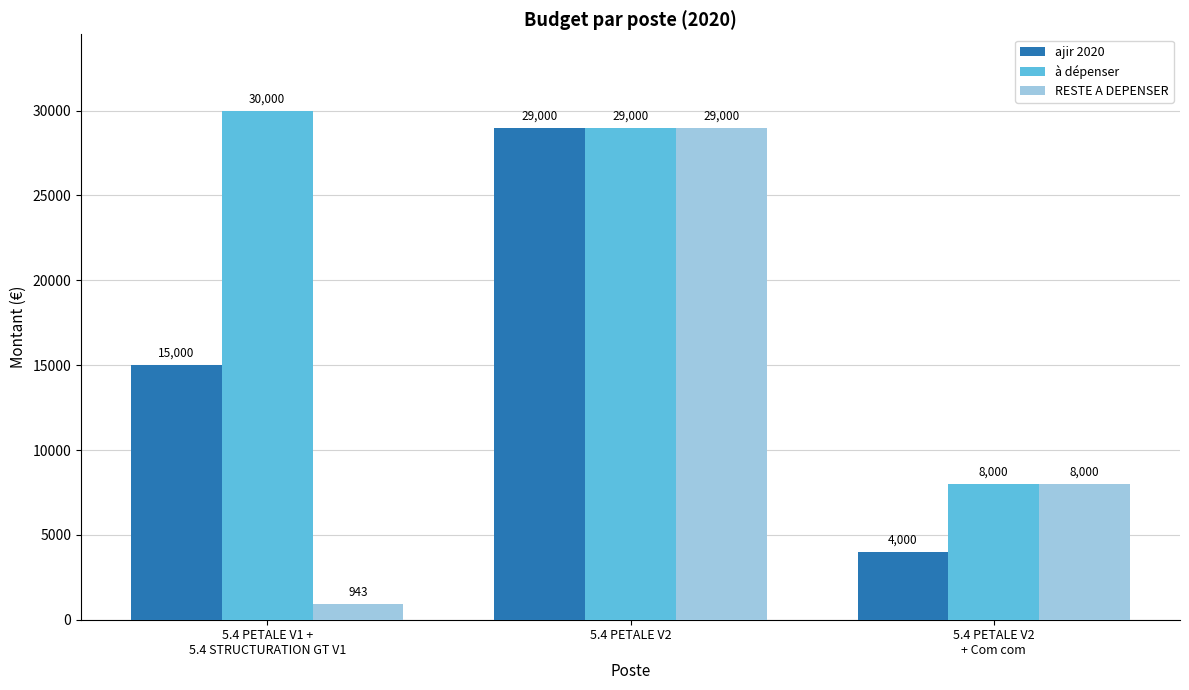

Which series has the largest total across all categories?

à dépenser